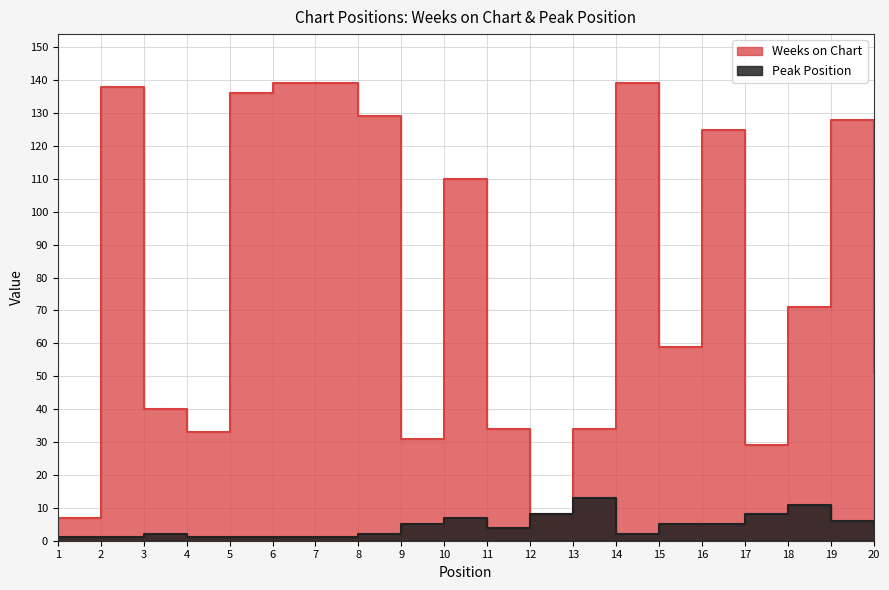

Count the number of data series in this chart.

2